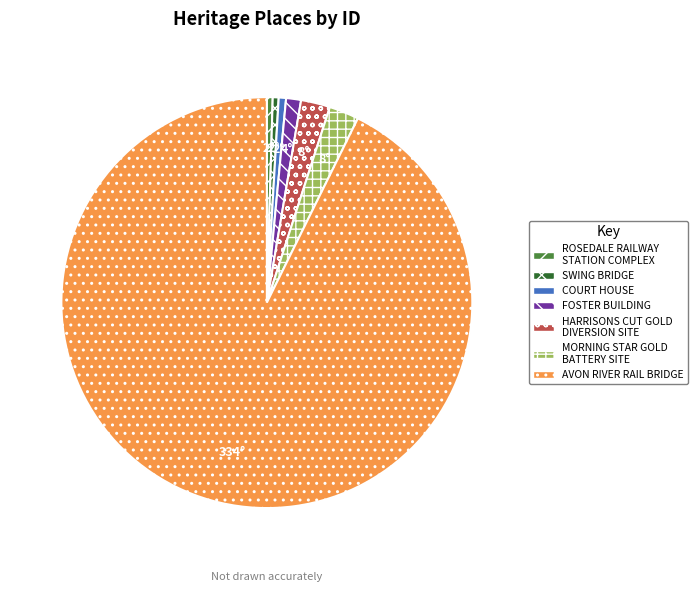

Count the number of slices in the pie.

7